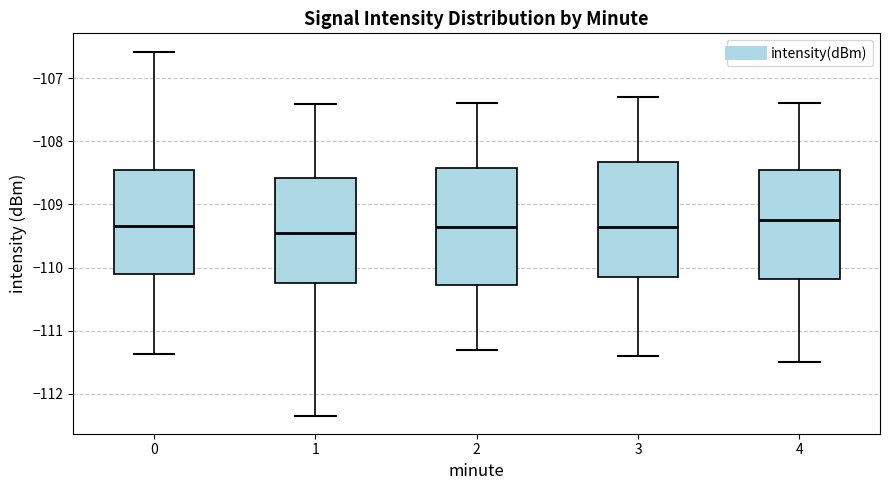

Reading left to right, transcribe this box plot: for each box, give where its median line is, the range the box spans, and where its two whiskers end, as read against the y-axis. The values are not printed on the chart, so give them approximately, as read against the axis.

0: median -109.3, box -110.1 to -108.5, whiskers -111.4 to -106.6
1: median -109.4, box -110.2 to -108.6, whiskers -112.3 to -107.4
2: median -109.3, box -110.3 to -108.4, whiskers -111.3 to -107.4
3: median -109.3, box -110.1 to -108.3, whiskers -111.4 to -107.3
4: median -109.2, box -110.2 to -108.4, whiskers -111.5 to -107.4